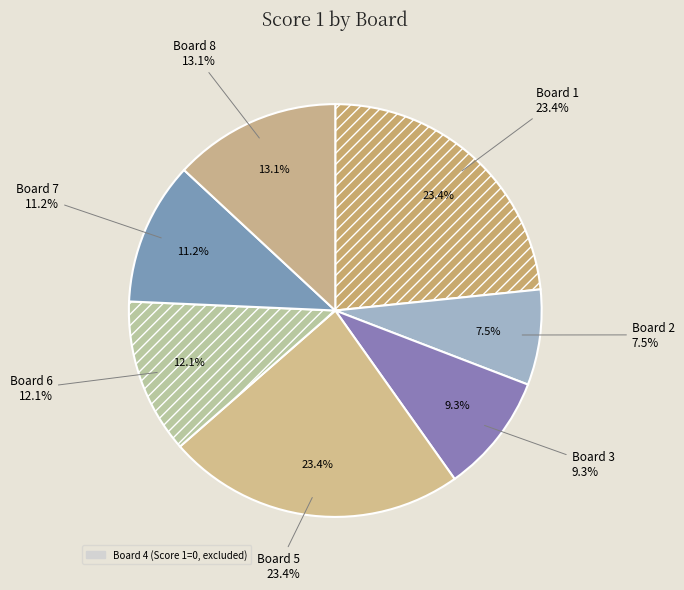

Which slice is the smallest?

Board 4